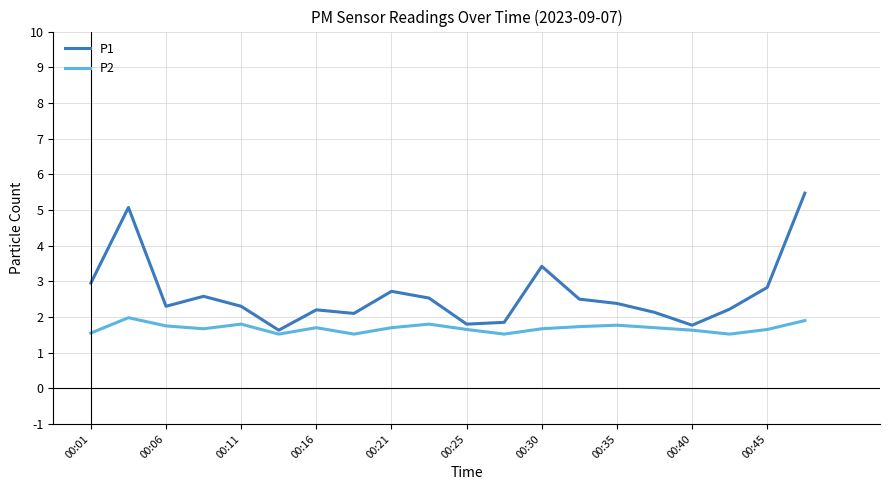

True or false: P1 and P2 cross at least once.

False